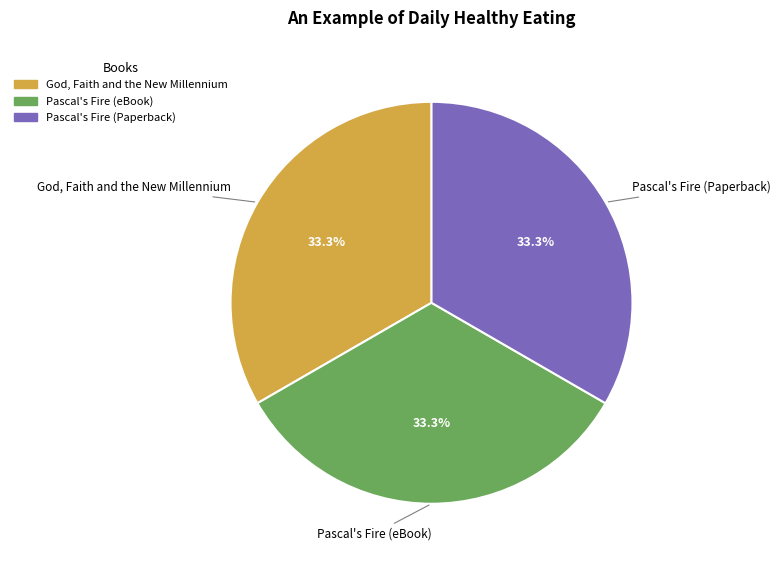

Does any single category account for the majority?

No